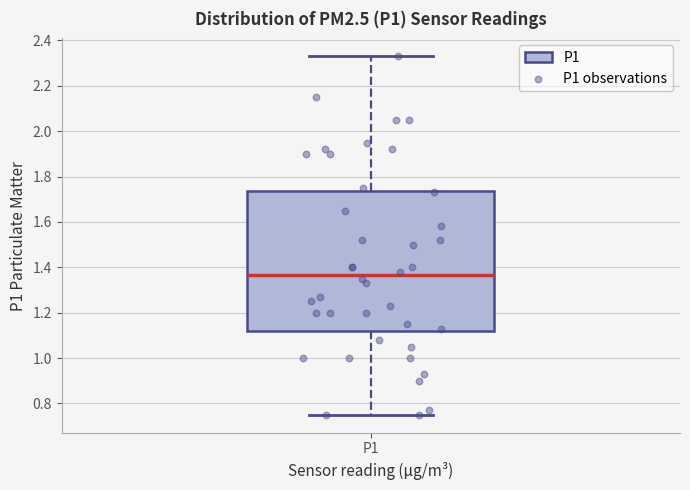

Read this box plot against the y-axis: the position of the median line, the range covered by the box, and the ends of both whiskers. The values are not printed on the chart, so give them approximately, as read against the axis.

median 1.36, box 1.12 to 1.74, whiskers 0.76 to 2.34